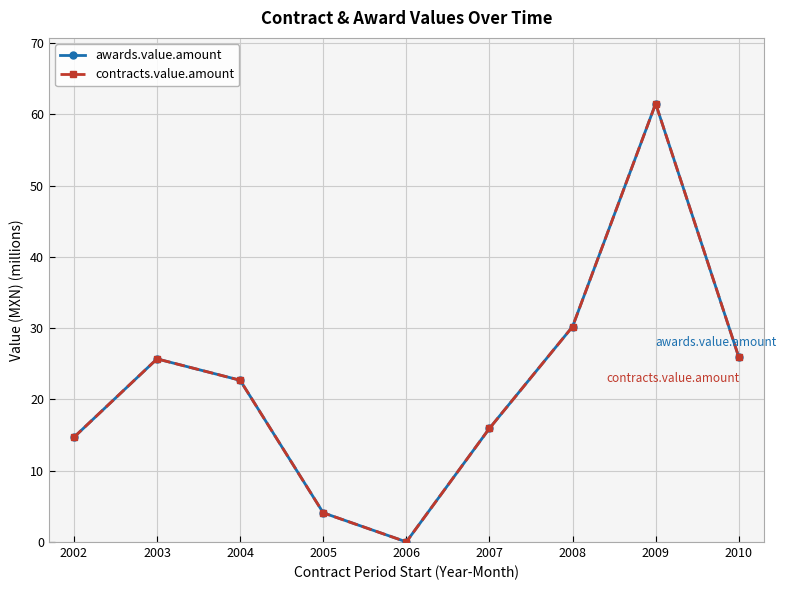

Rank the series at 2007 from lowest to highest value.

awards.value.amount, contracts.value.amount